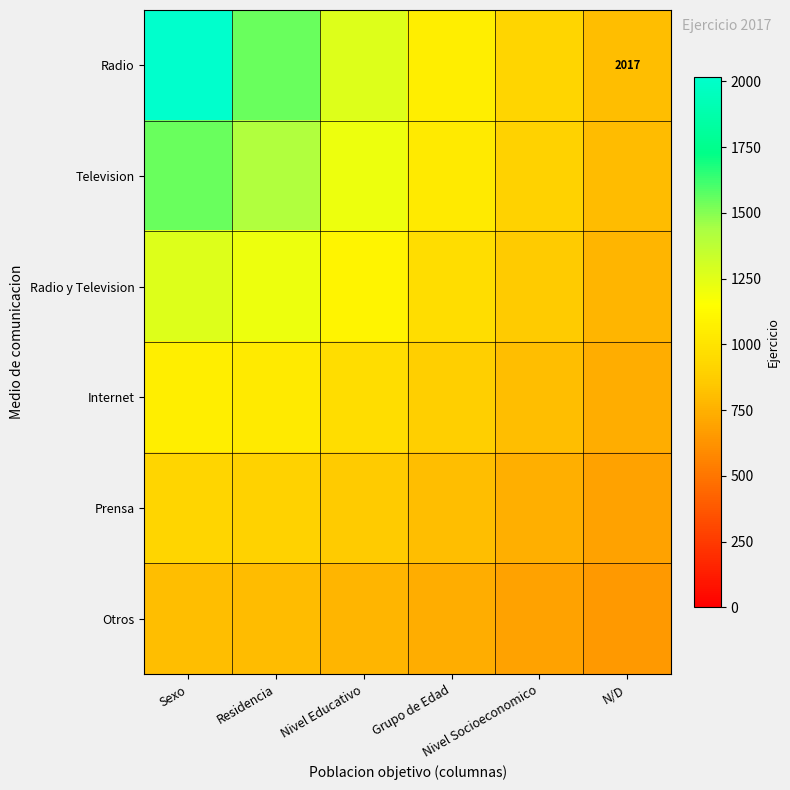

Is it true that Television equals 797.3 at N/D?

True